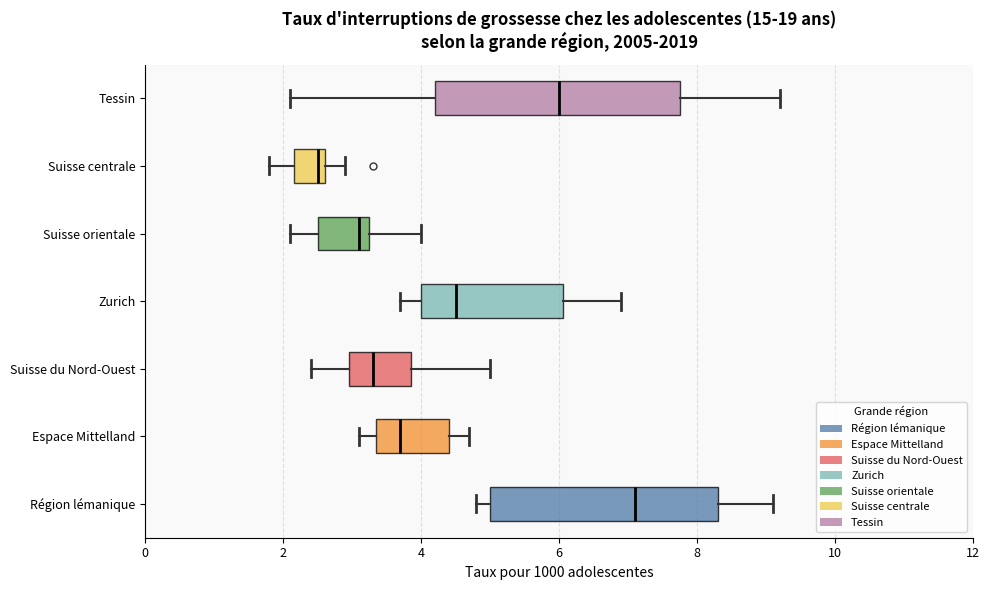

Which box has the furthest to the right median line?

Région lémanique